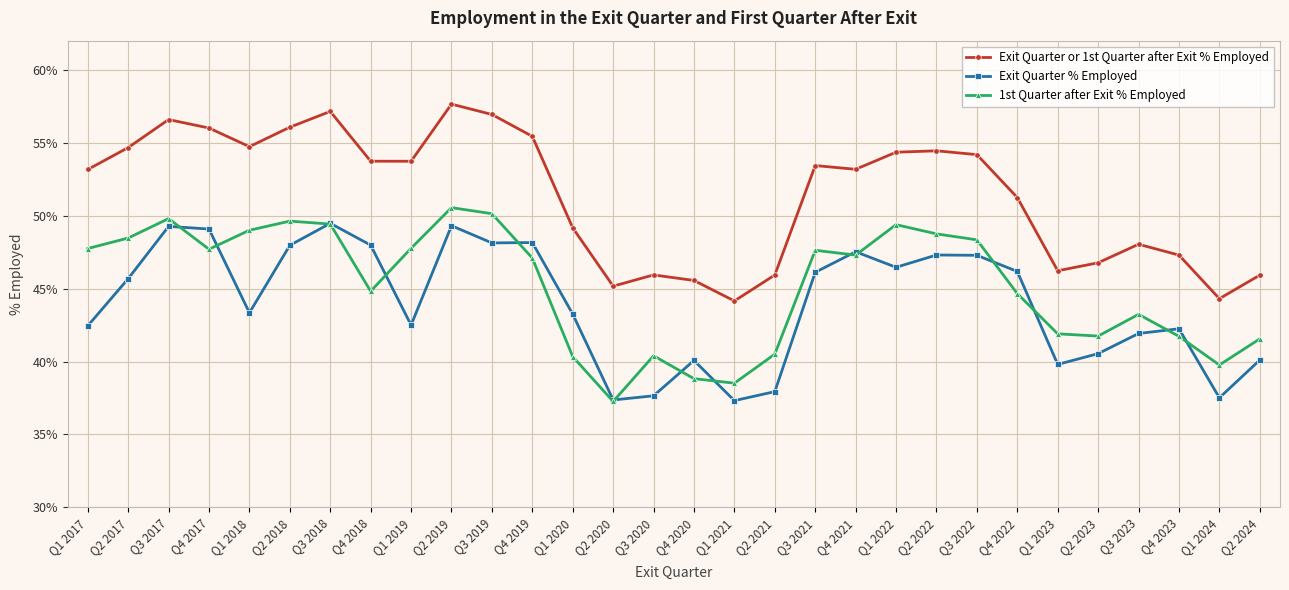

What is the average value of the 1st Quarter after Exit % Employed series?

0.5